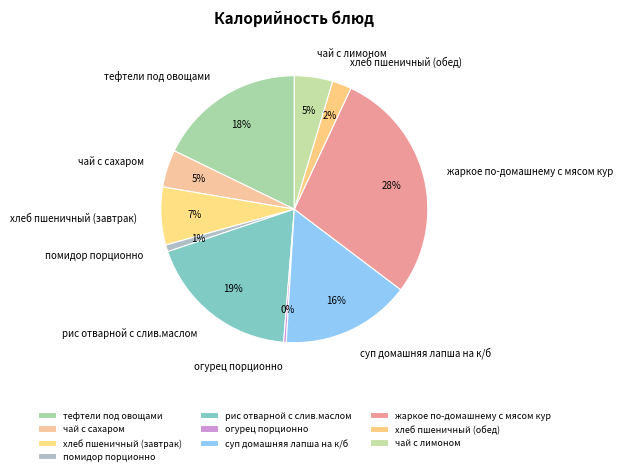

The жаркое по-домашнему с мясом кур slice represents 38% of the pie. True or false?

False